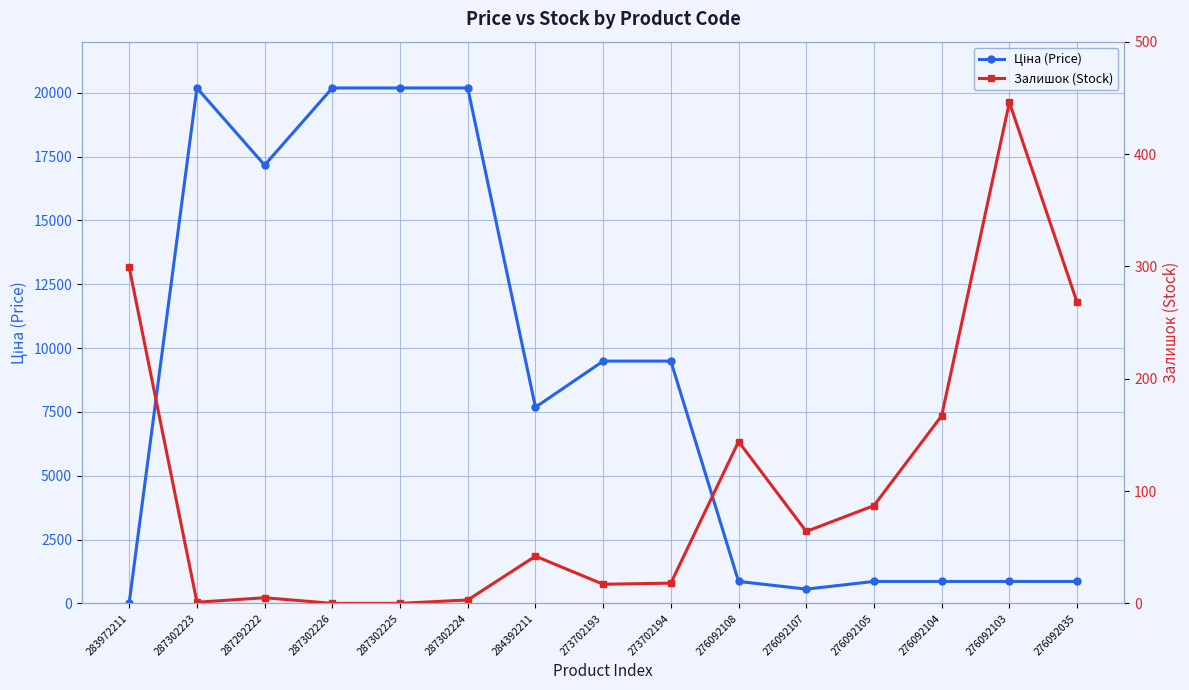

What is the difference between the maximum and second lowest values in the Залишок (Stock) series?

446.0